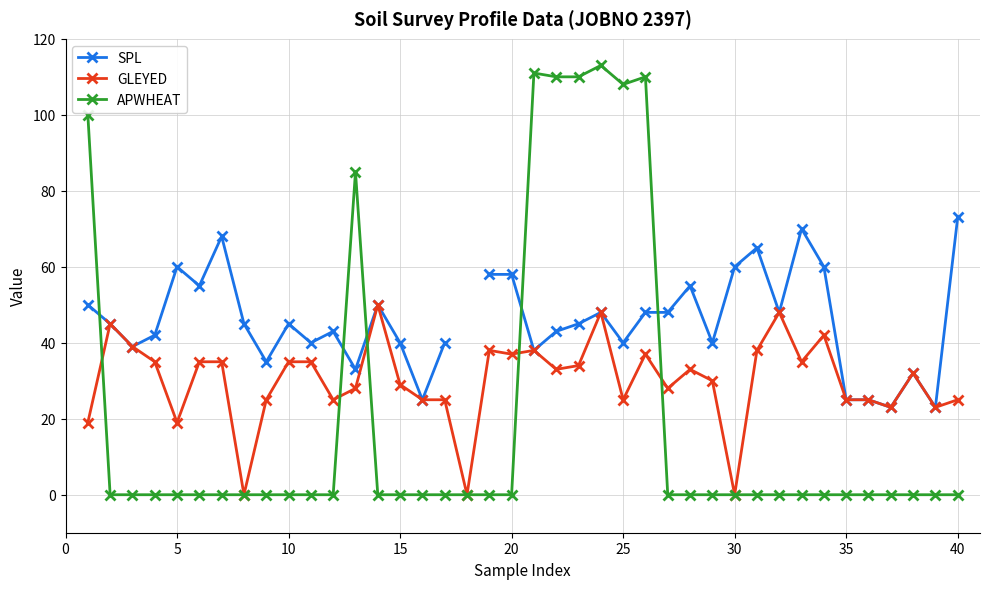

What is the maximum value for APWHEAT?

113